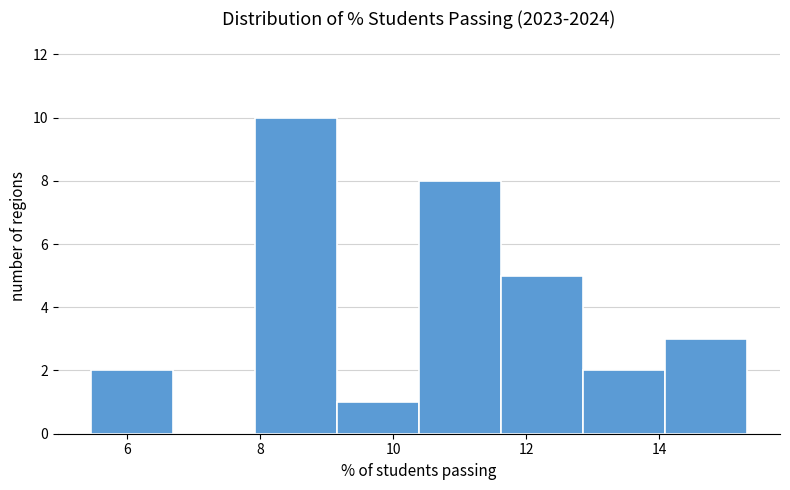

What is the height of the bar covering 5.4 to 6.6 on the x-axis? Neither the bar edges nor the heights are printed on the chart, so give them approximately, as read against the axes.

2